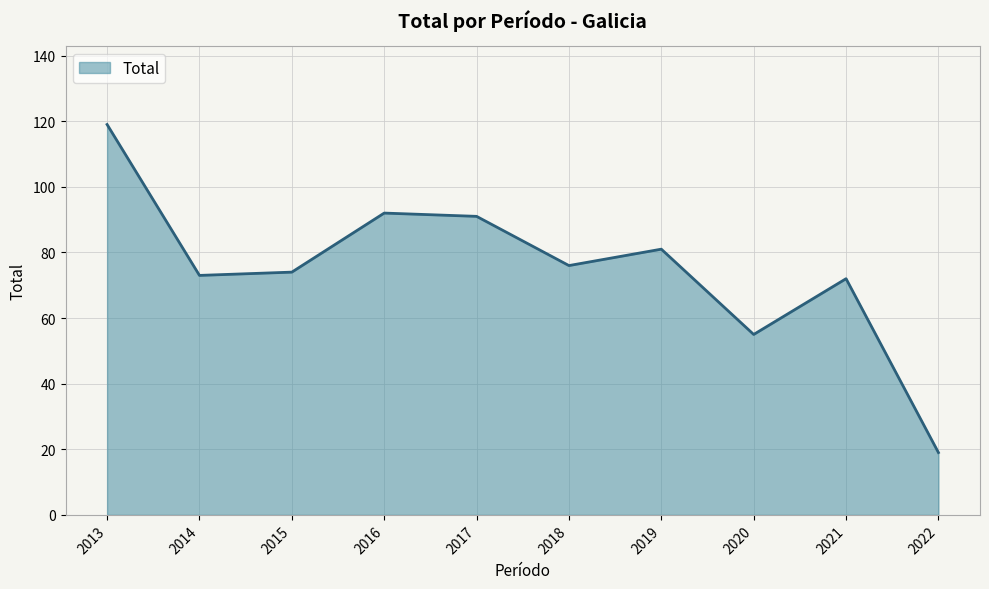

What value does the data have at 2022, to the nearest 10?

20